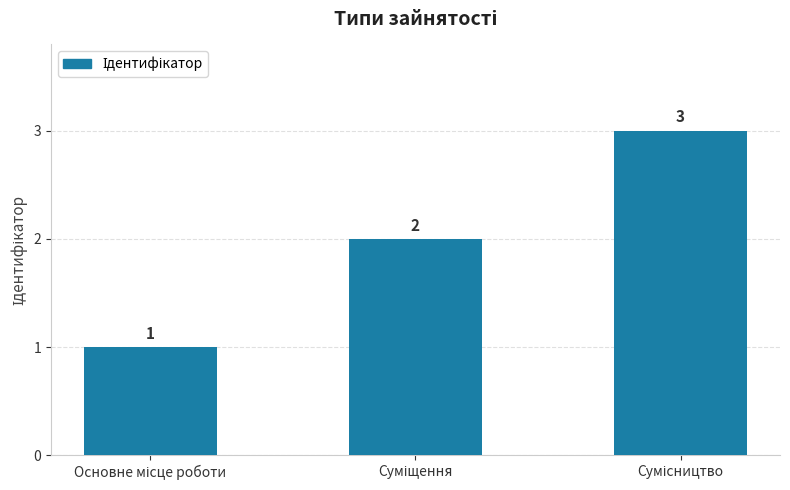

What is the value of the 3rd bar from the left?

3